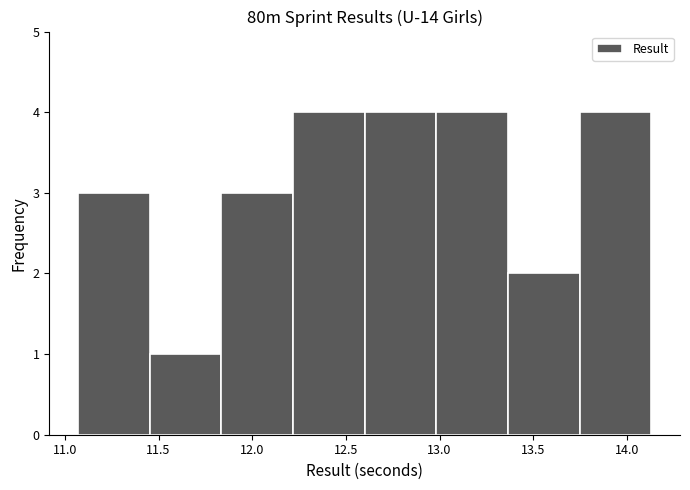

What is the height of the bar covering 13.35 to 13.75 on the x-axis? Neither the bar edges nor the heights are printed on the chart, so give them approximately, as read against the axes.

2